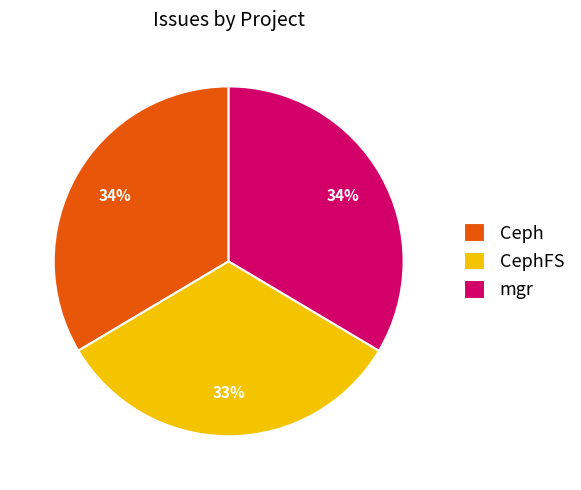

To the nearest percent, what is the average slice percentage?

33%